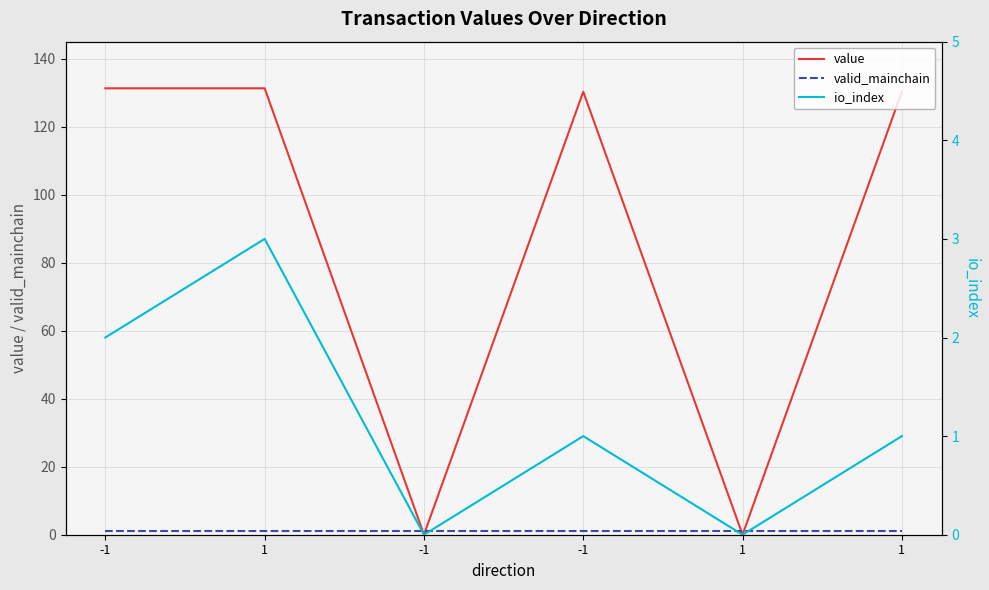

At which category is the sum across all series the highest?

1